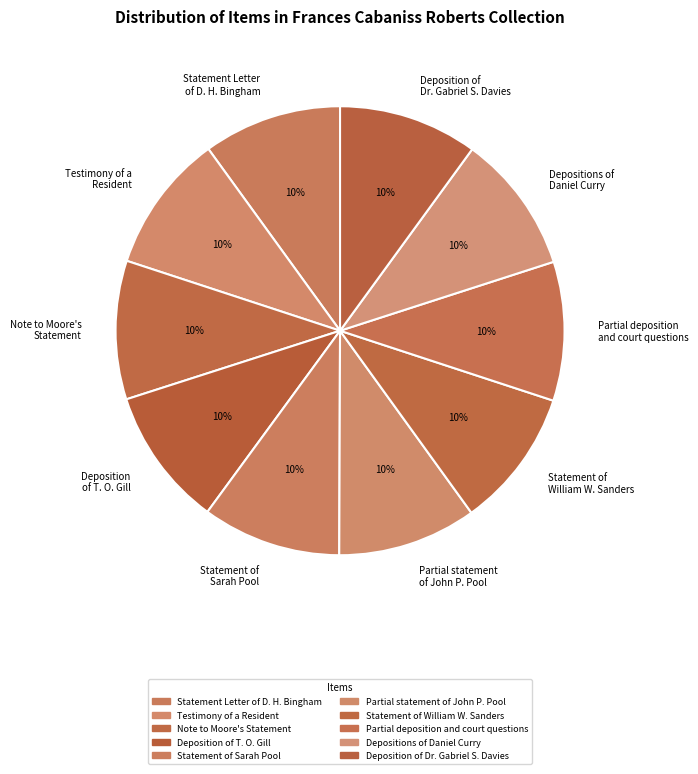

Combined, do Statement Letter of D. H. Bingham and Partial deposition and court questions account for over 50%?

No